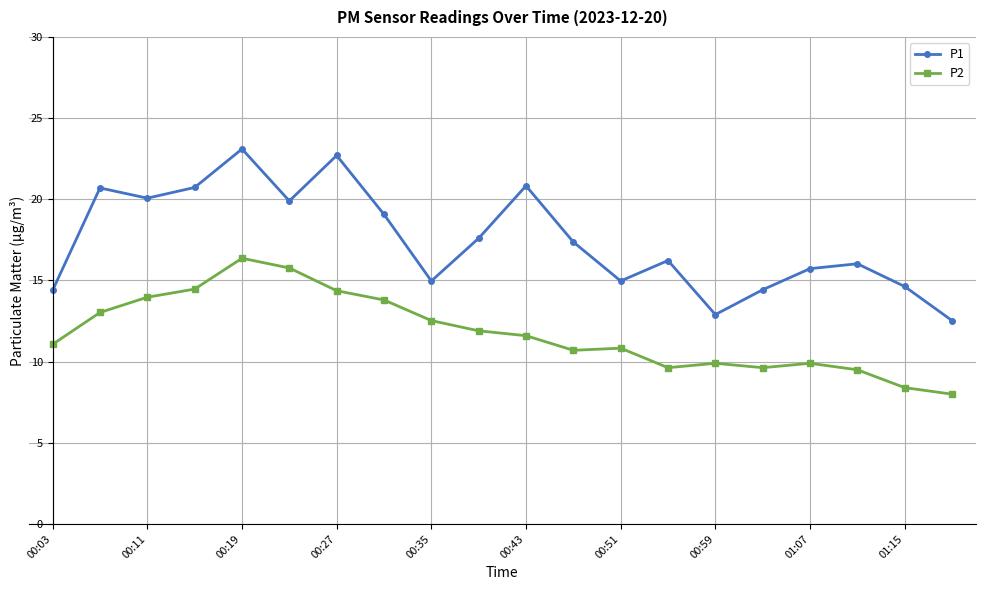

What are all the series names shown in the legend?

P1, P2